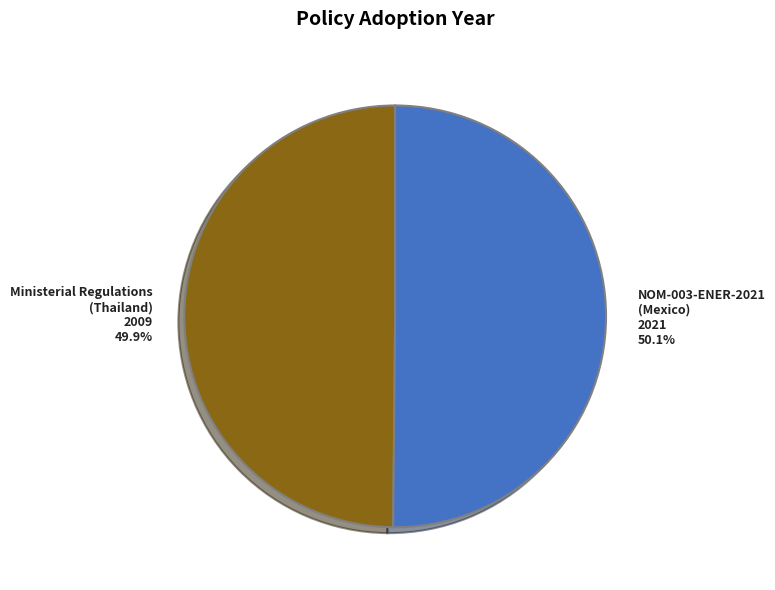

Does any single category account for the majority?

Yes